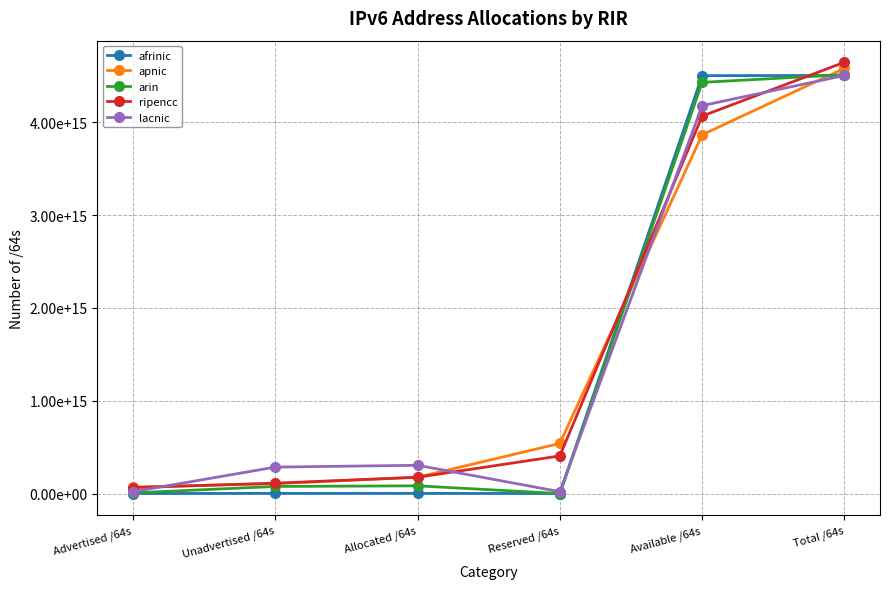

What is the label of the 4th point from the right?

Allocated /64s